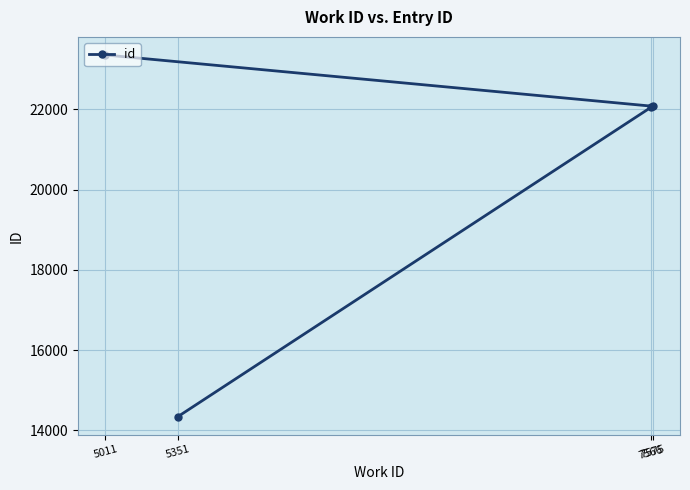

True or false: there are more than 1 points higher than both neighbors.

False